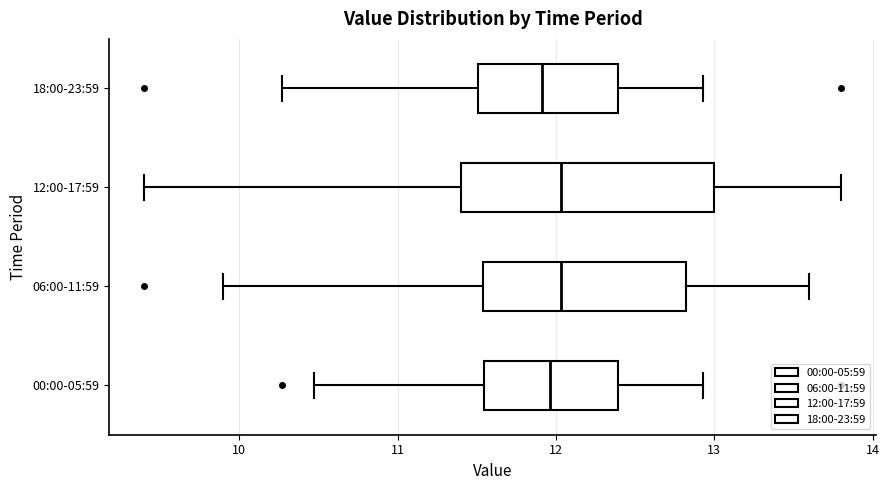

Where does the left whisker of the box for 06:00-11:59 end on the x-axis? The values are not printed on the chart, so give them approximately, as read against the axis.

9.9